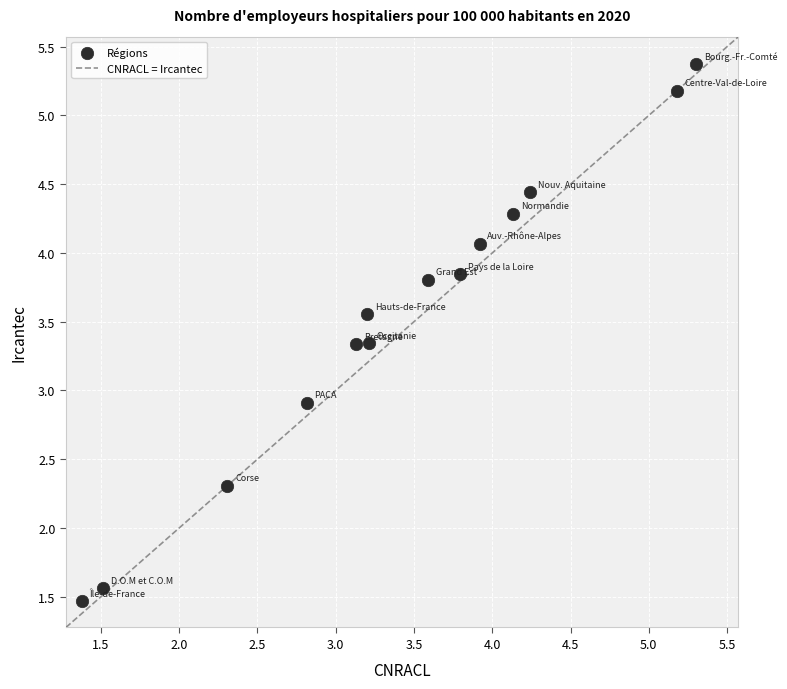

What Y value in the scatter plot is closest to 3?

2.9